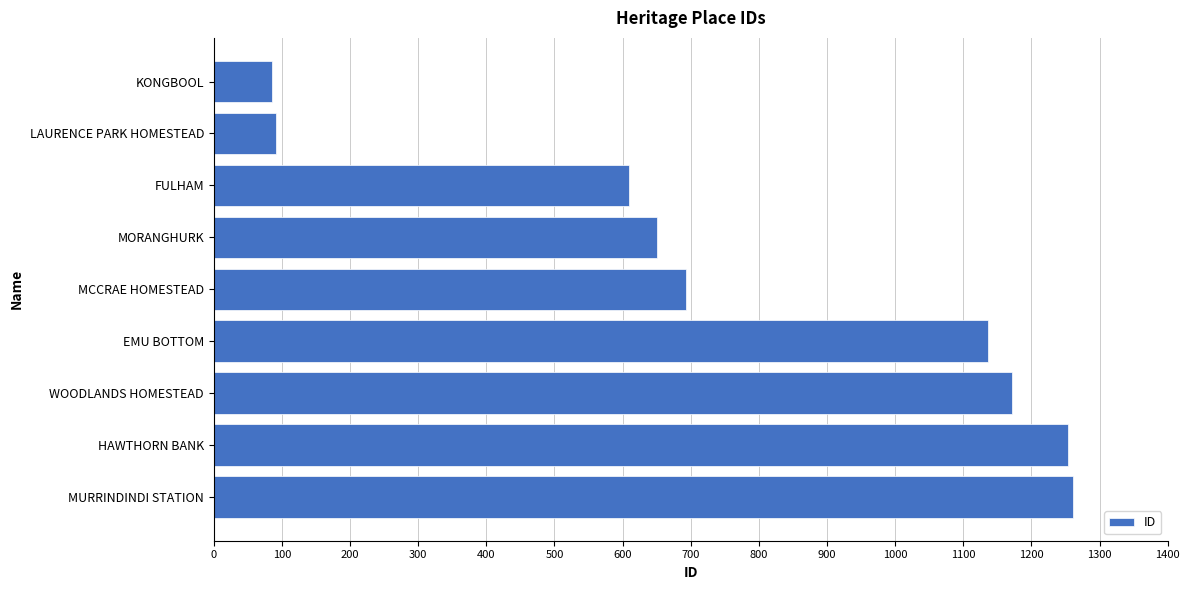

What is the label of the 7th bar from the top?

WOODLANDS HOMESTEAD